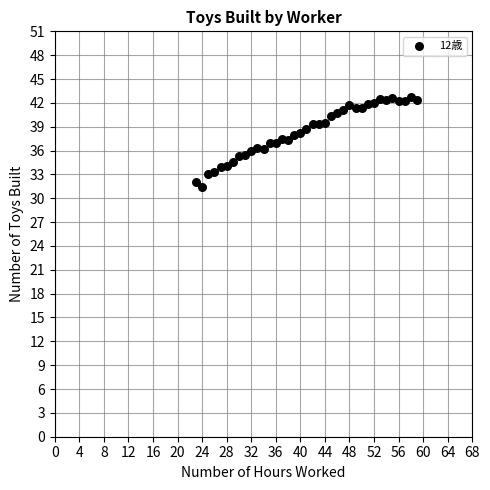

What is the range of Y values (max minus min)?

11.3